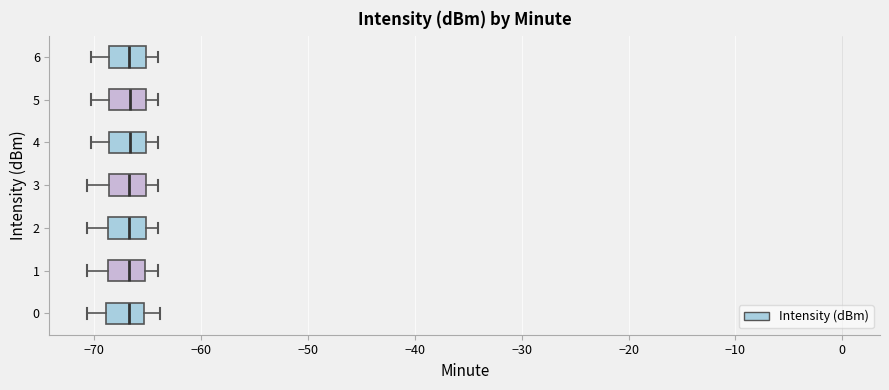

Reading bottom to top, read every box against the x-axis: the position of its median line, the range the box covers, and the ends of its whiskers. The values are not printed on the chart, so give them approximately, as read against the axis.

0: median -67, box -69 to -65, whiskers -71 to -64
1: median -67, box -69 to -65, whiskers -71 to -64
2: median -67, box -69 to -65, whiskers -71 to -64
3: median -67, box -69 to -65, whiskers -71 to -64
4: median -67, box -69 to -65, whiskers -70 to -64
5: median -67, box -69 to -65, whiskers -70 to -64
6: median -67, box -69 to -65, whiskers -70 to -64